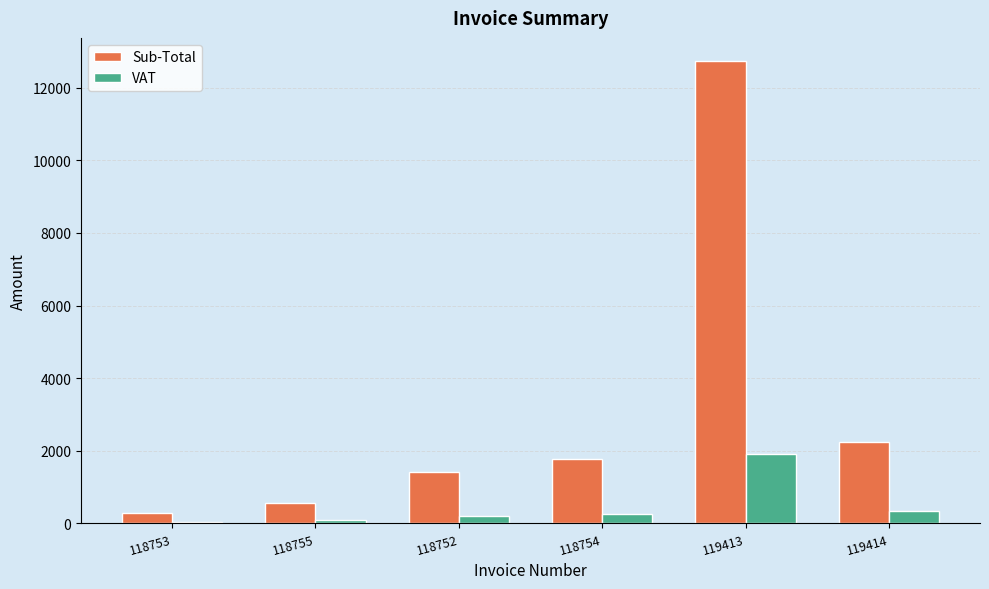

What is the sum of all Sub-Total values?

19023.8